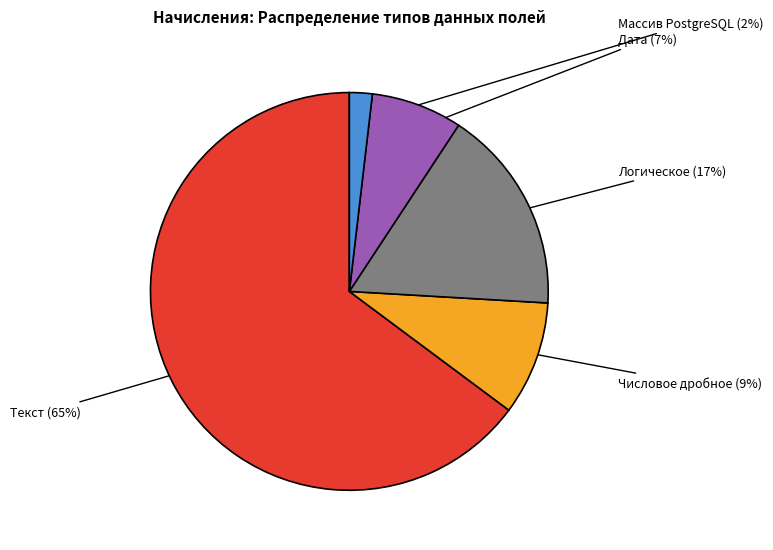

To the nearest percent, what is the difference between the largest and smallest slice percentages?

63%